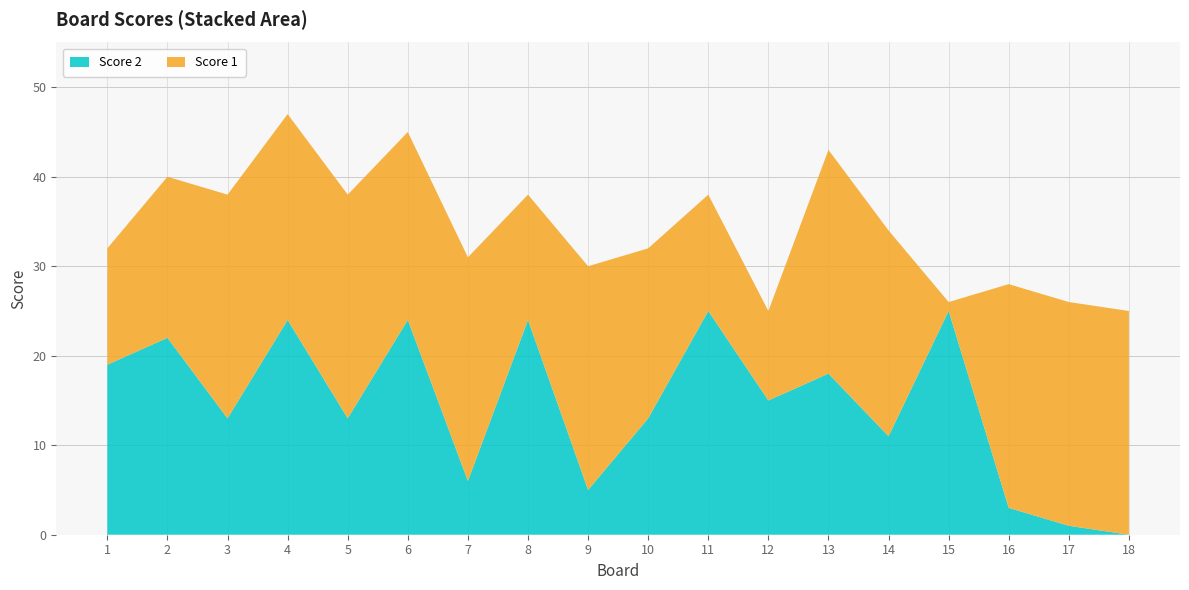

Reading left to right, list all the values displayed in this chart.

Score 1: 13	18	25	23	25	21	25	14	25	19	13	10	25	23	1	25	25	25
Score 2: 19	22	13	24	13	24	6	24	5	13	25	15	18	11	25	3	1	0